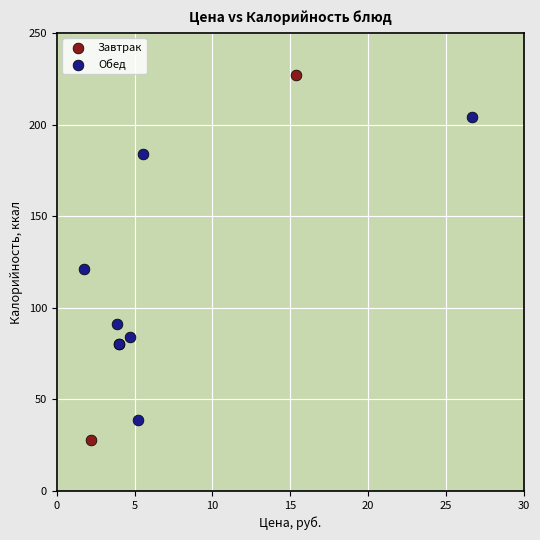

What are all the series names shown in the legend?

Завтрак, Обед